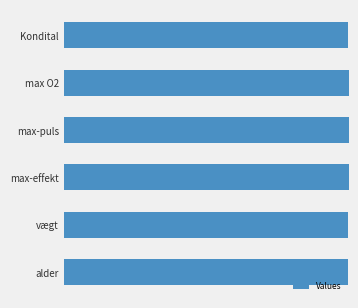

How many distinct data groups are displayed?

1